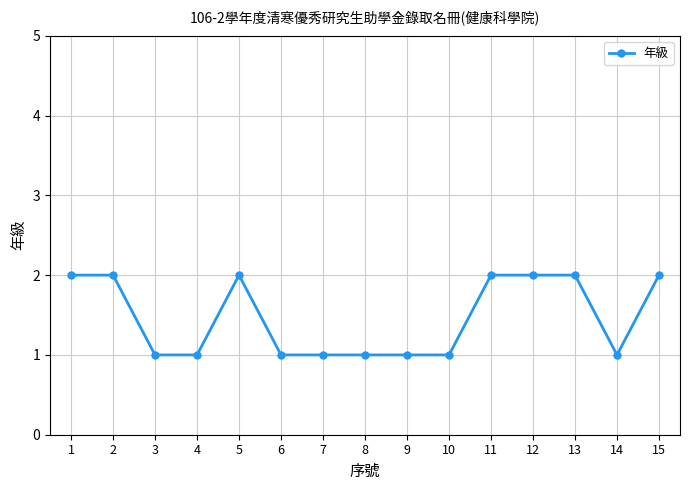

The chart shows a value of 1 at 3. True or false?

True